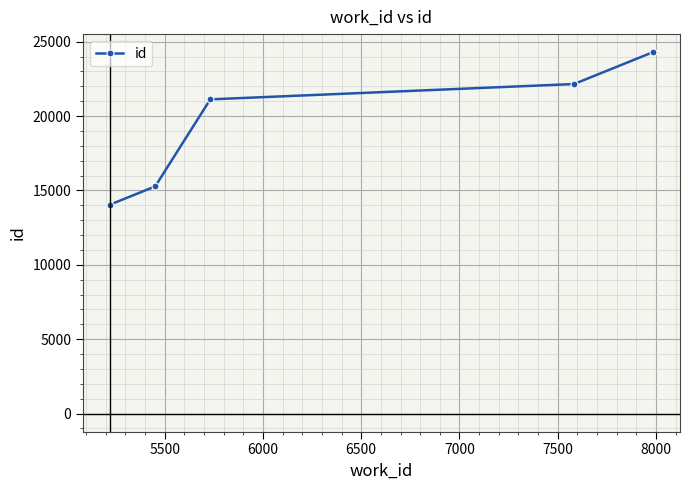

What is the difference between the second highest and minimum values?

8102